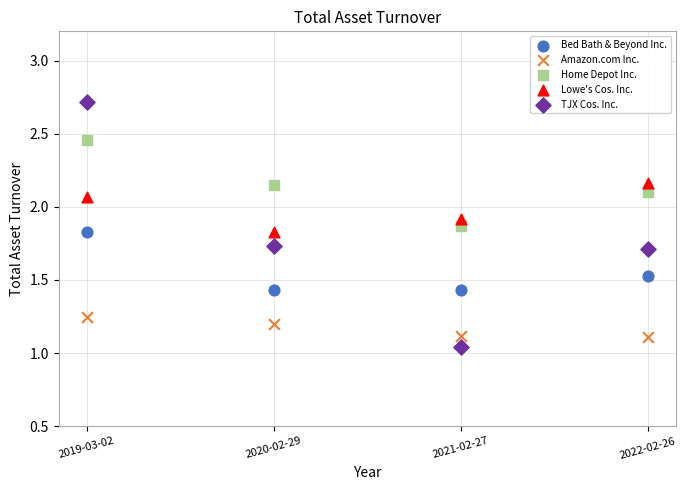

In the Amazon.com Inc. series, what Y value is closest to 1?

1.1